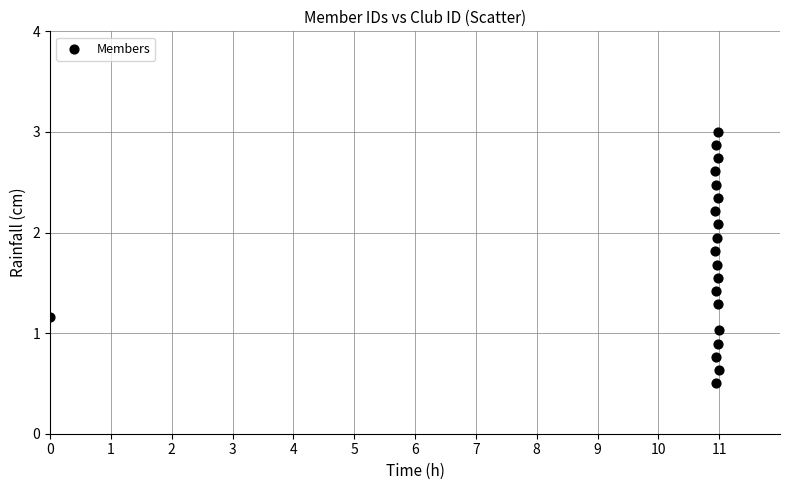

What is the range of X values (max minus min)?

11.0